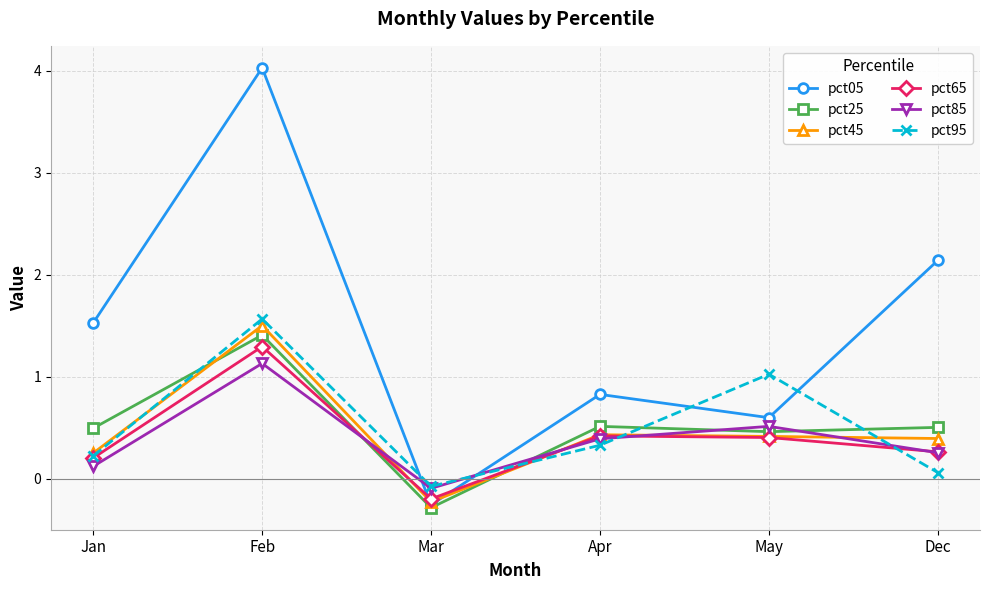

What is the maximum value shown in the chart?

4.0